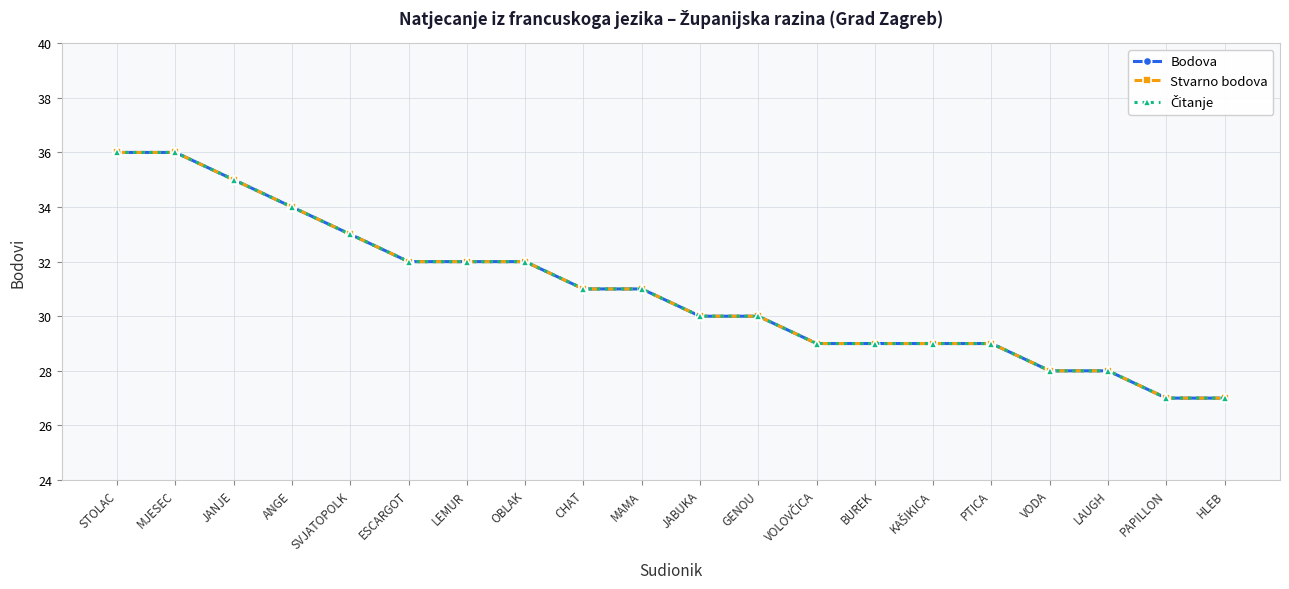

Is this an area chart (filled region under the line)?

No